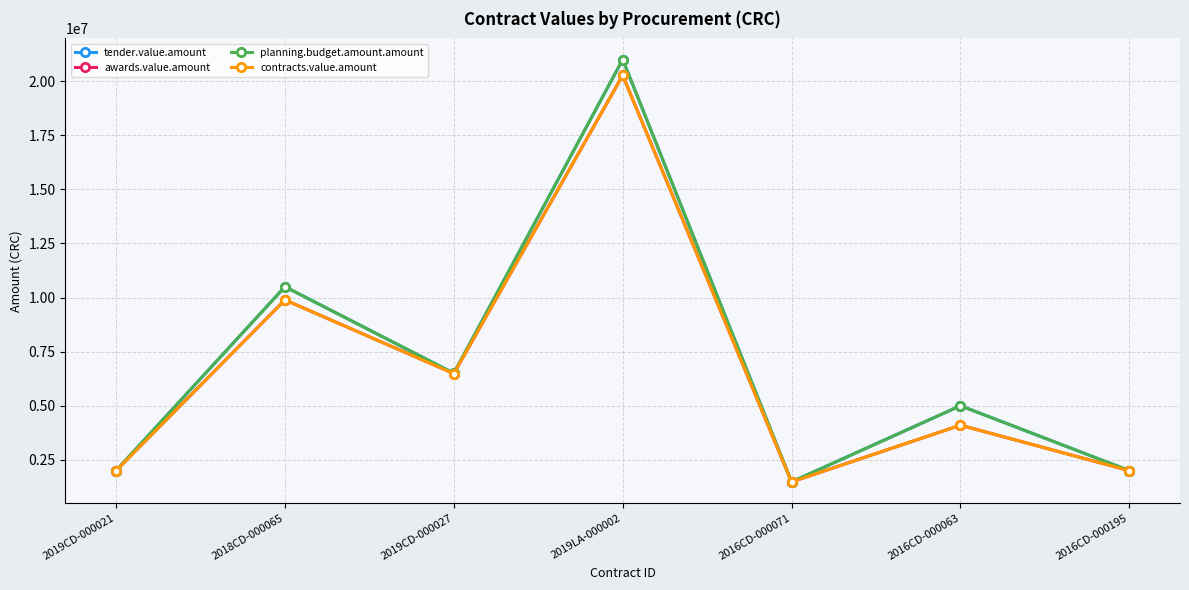

What is the difference between the contracts.value.amount values at 2019CD-000021 and 2019LA-000002?

18270130